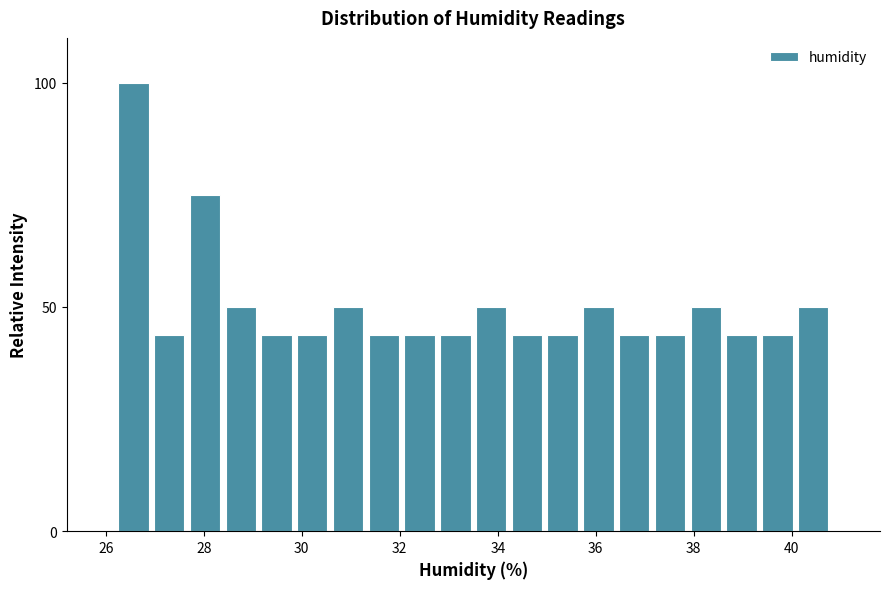

Around what value on the x-axis is the tallest bar? Give the approximate position of its centre, as read against the axis.

26.6